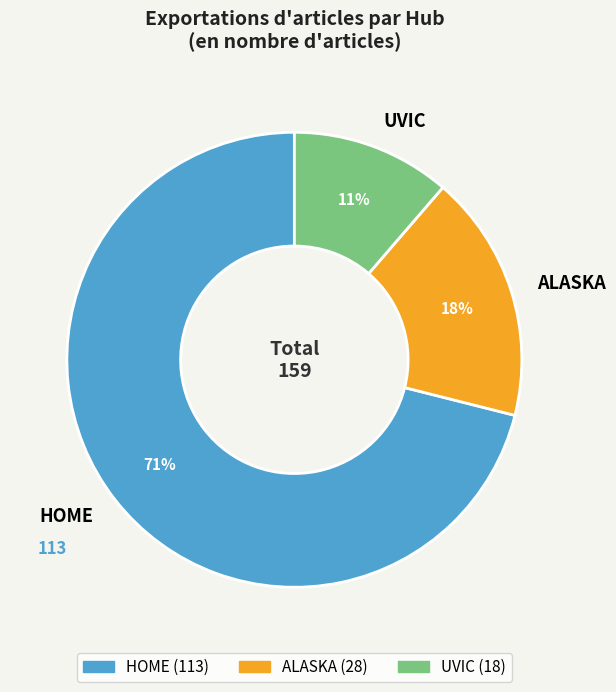

How many segments does this pie chart have?

3